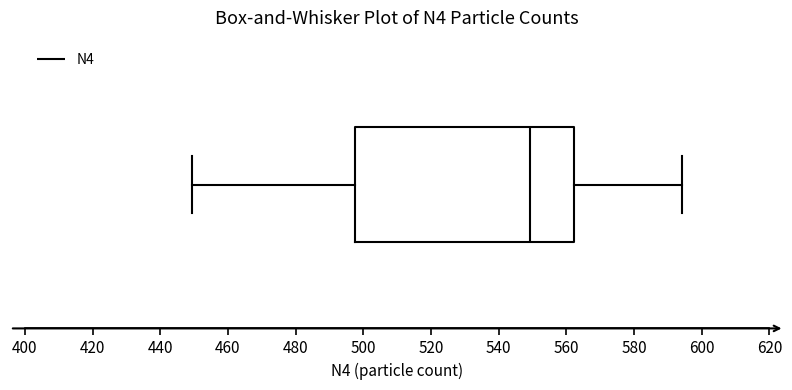

Read this box plot against the x-axis: the position of the median line, the range covered by the box, and the ends of both whiskers. The values are not printed on the chart, so give them approximately, as read against the axis.

median 550, box 498 to 562, whiskers 450 to 594